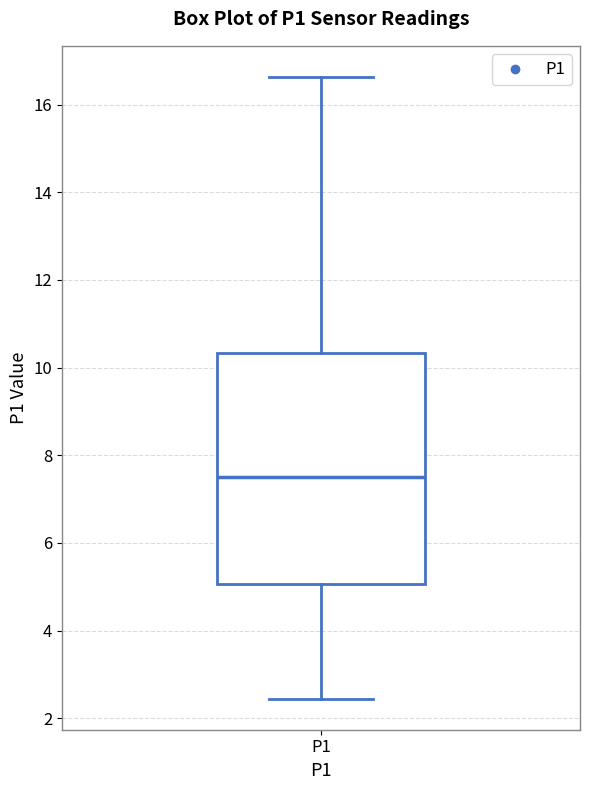

Transcribe this box plot: give where the median line is, the range the box spans, and where the two whiskers end, as read against the y-axis. The values are not printed on the chart, so give them approximately, as read against the axis.

median 7.6, box 5.0 to 10.4, whiskers 2.4 to 16.6